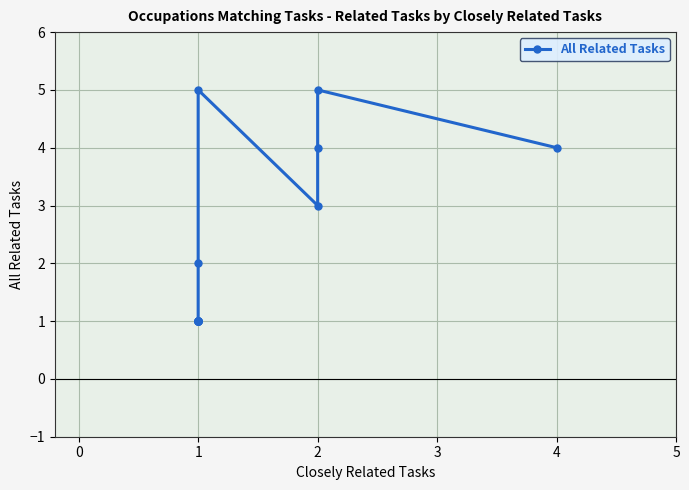

What is the maximum value shown in the chart?

5